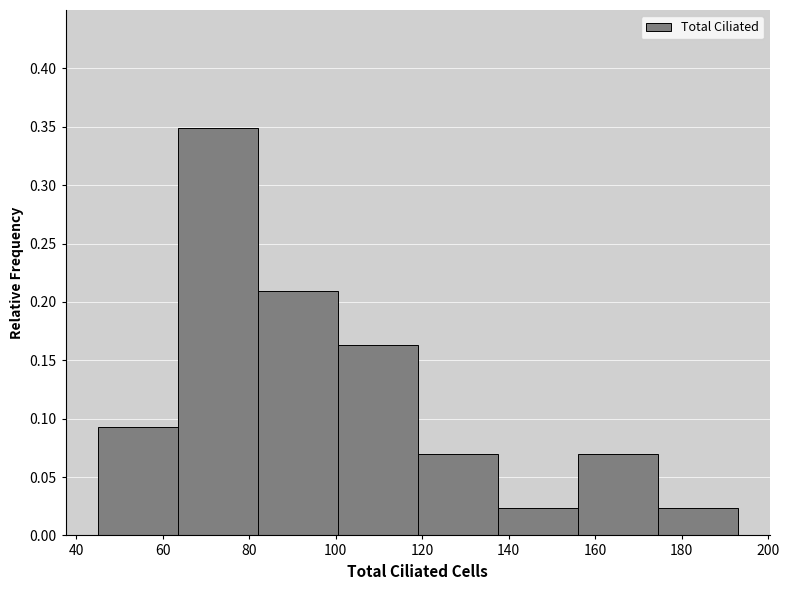

Reading left to right, list every bar in this chart as the range it spans on the x-axis followed by its height. Neither the bar edges nor the heights are printed on the chart, so give them approximately, as read against the axes.

45.0 to 63.5: 0.095
63.5 to 82.0: 0.350
82.0 to 100.5: 0.210
100.5 to 119.0: 0.165
119.0 to 137.5: 0.070
137.5 to 156.0: 0.025
156.0 to 174.5: 0.070
174.5 to 193.0: 0.025